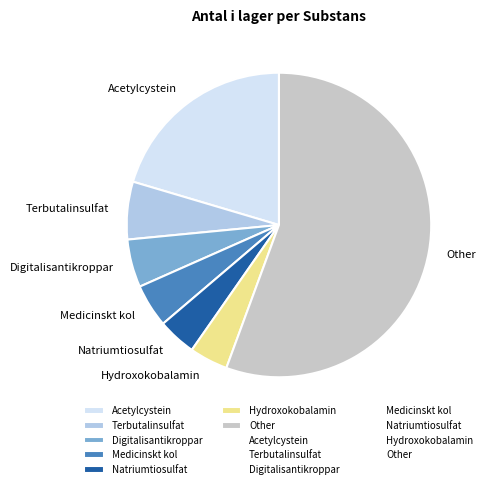

Combined, do Other and Natriumtiosulfat account for over 50%?

Yes